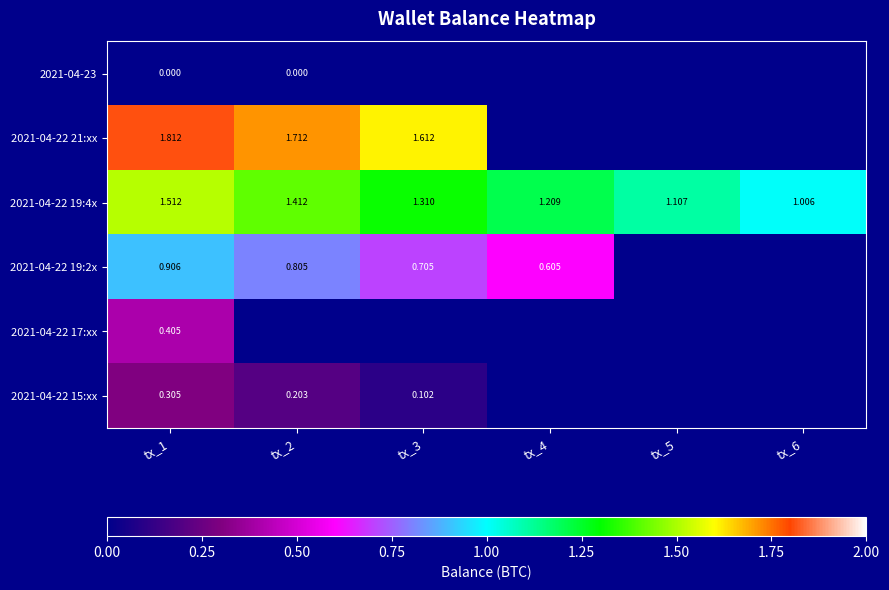

How many categories are shown in the chart?

6